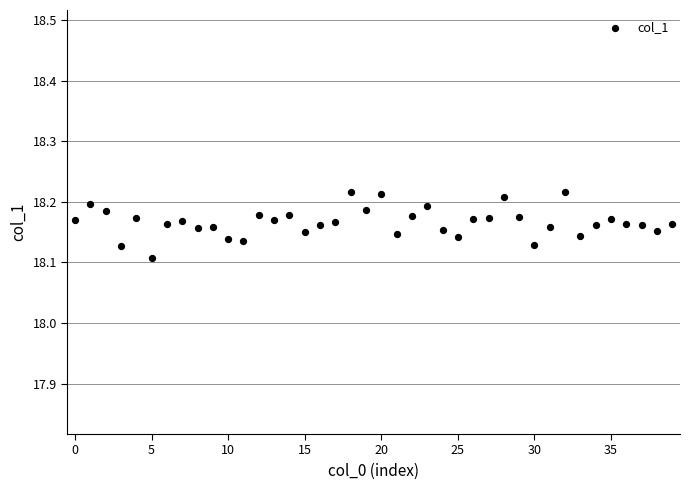

How many points are shown in the scatter plot?

40